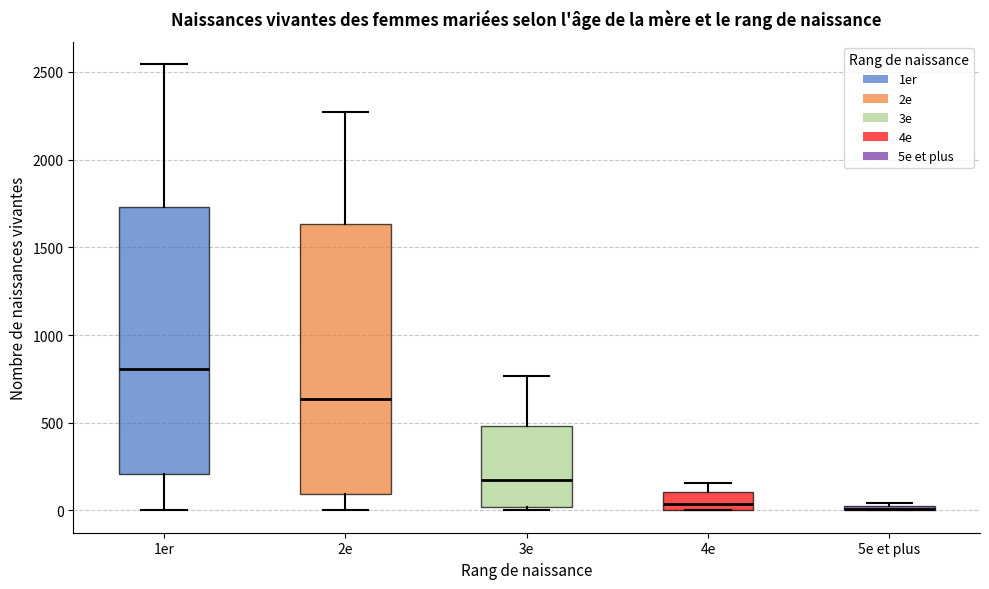

Where does the upper whisker of the box for 3e end on the y-axis? The values are not printed on the chart, so give them approximately, as read against the axis.

750